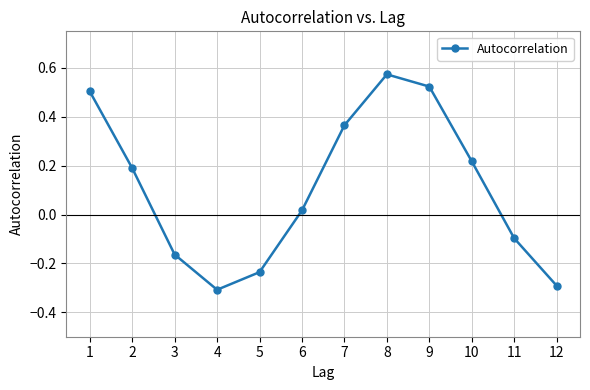

Which has a higher value, 2 or 12?

2